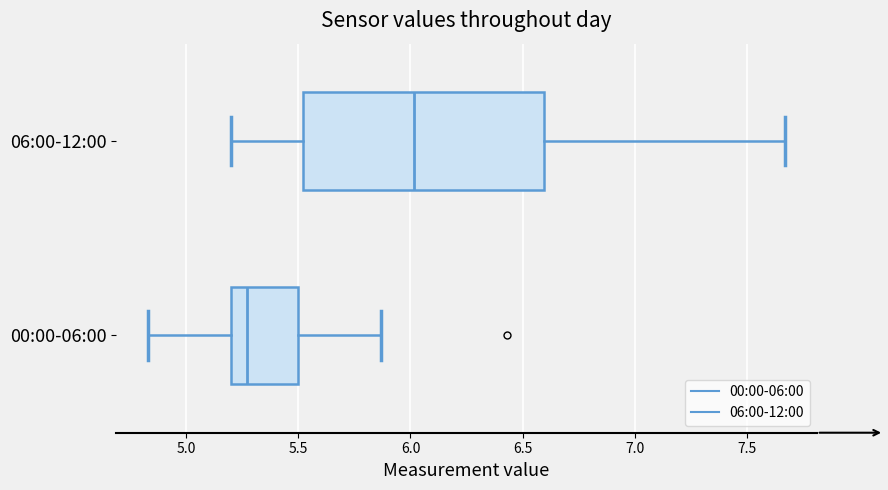

Reading bottom to top, transcribe this box plot: for each box, give where its median line is, the range the box spans, and where its two whiskers end, as read against the x-axis. The values are not printed on the chart, so give them approximately, as read against the axis.

00:00-06:00: median 5.25, box 5.20 to 5.50, whiskers 4.85 to 5.85
06:00-12:00: median 6.00, box 5.50 to 6.60, whiskers 5.20 to 7.65